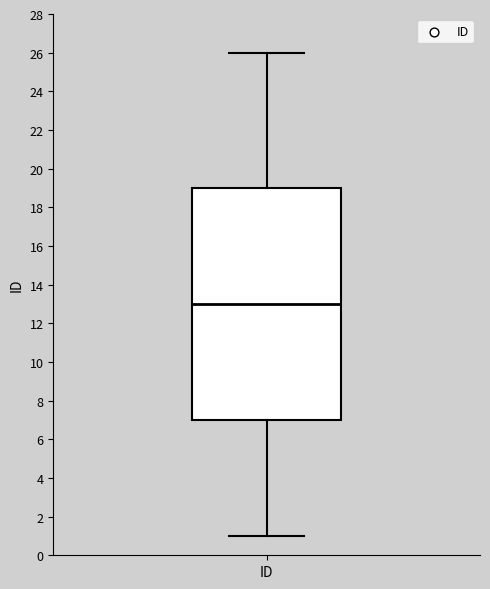

Where does the median line of the box for ID sit on the y-axis? The values are not printed on the chart, so give them approximately, as read against the axis.

13